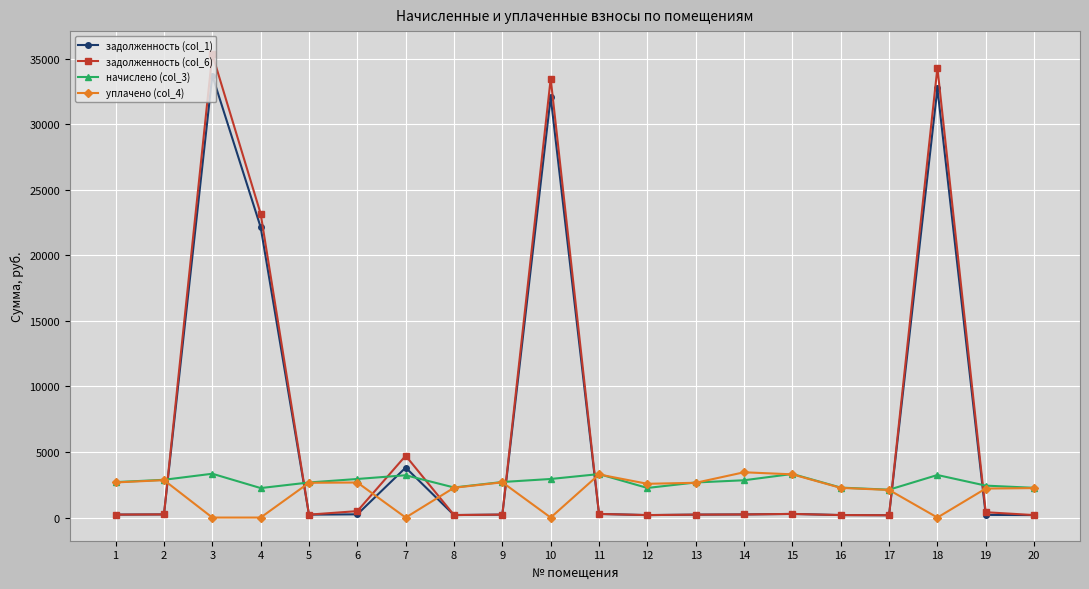

How many times do начислено (col_3) and задолженность (col_1) cross each other?

8